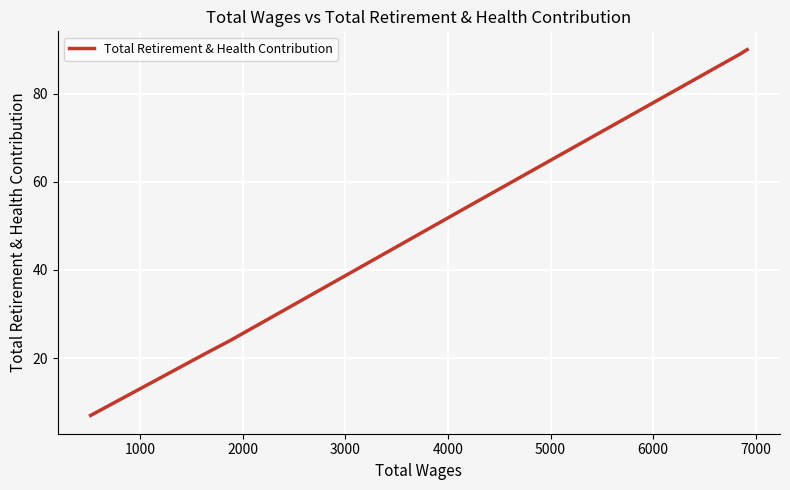

What is the greatest value displayed?

90